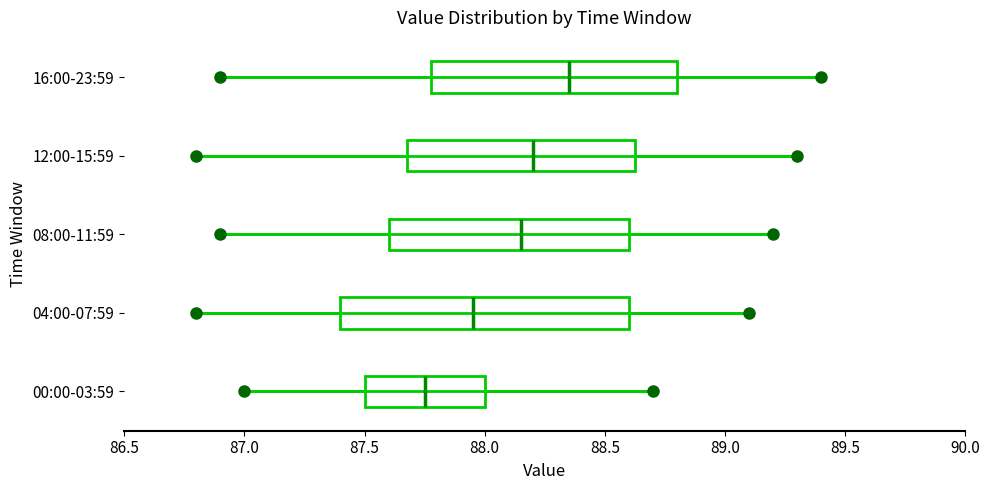

Where is the right edge of the box for 12:00-15:59 on the x-axis? The values are not printed on the chart, so give them approximately, as read against the axis.

88.65